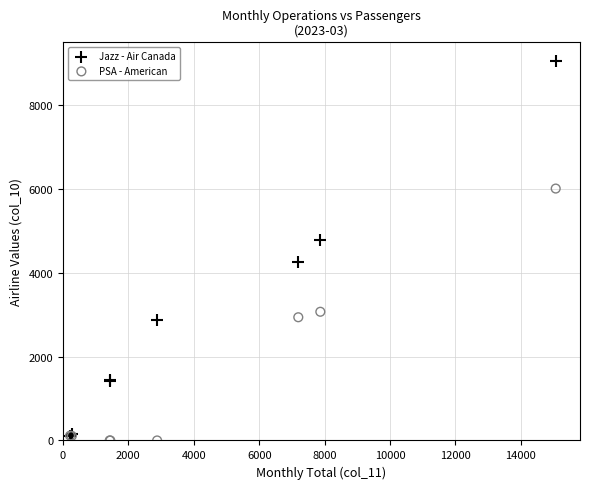

In the Jazz - Air Canada series, what Y value is closest to 4578?

4797